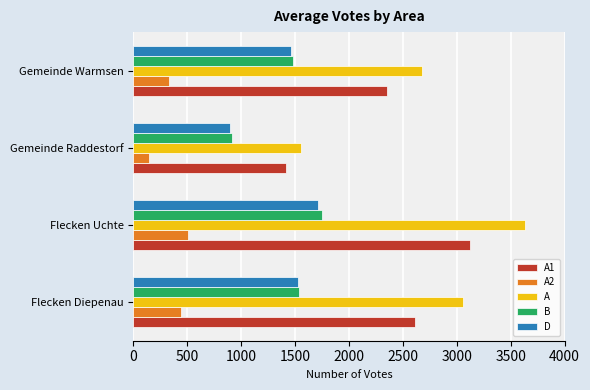

At which label is A closest to 2595?

Gemeinde Warmsen